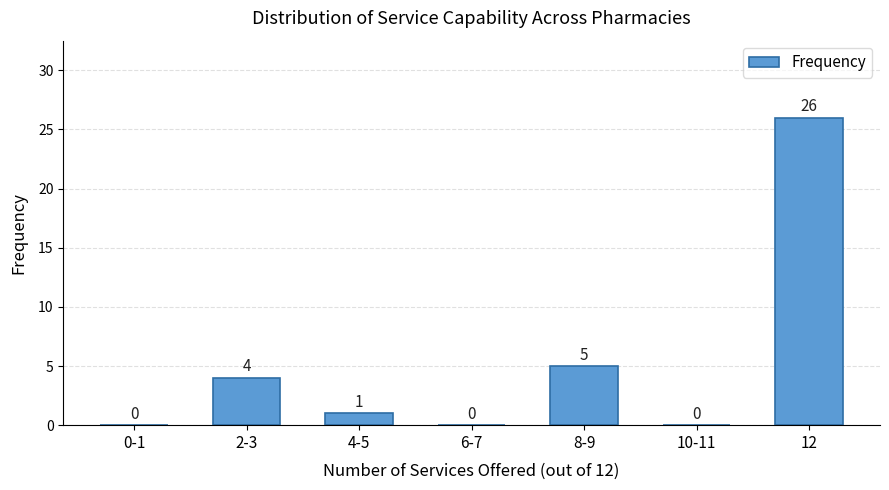

Reading left to right, extract all data points from this chart.

0-1=0	2-3=4	4-5=1	6-7=0	8-9=5	10-11=0	12=26